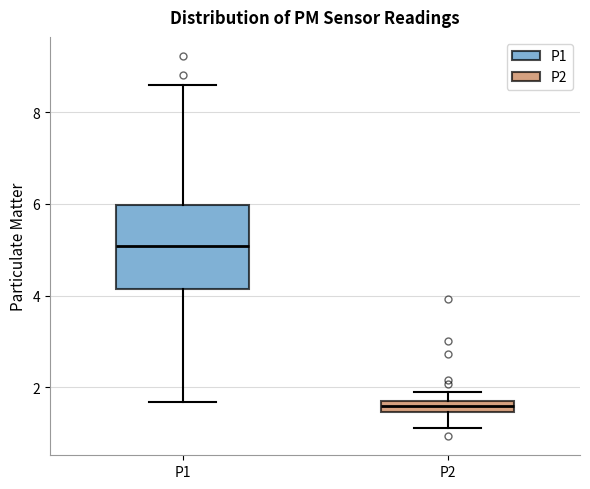

Which box is the tallest, from its lower edge to its upper edge?

P1